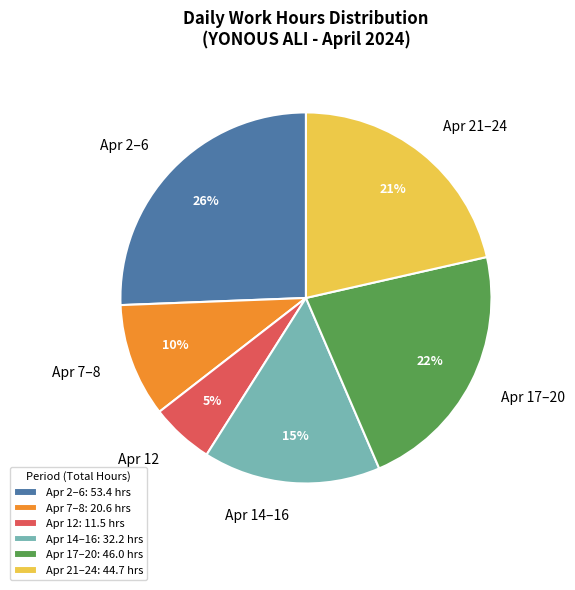

Do Apr 7–8 and Apr 21–24 together represent more than half of the pie?

No